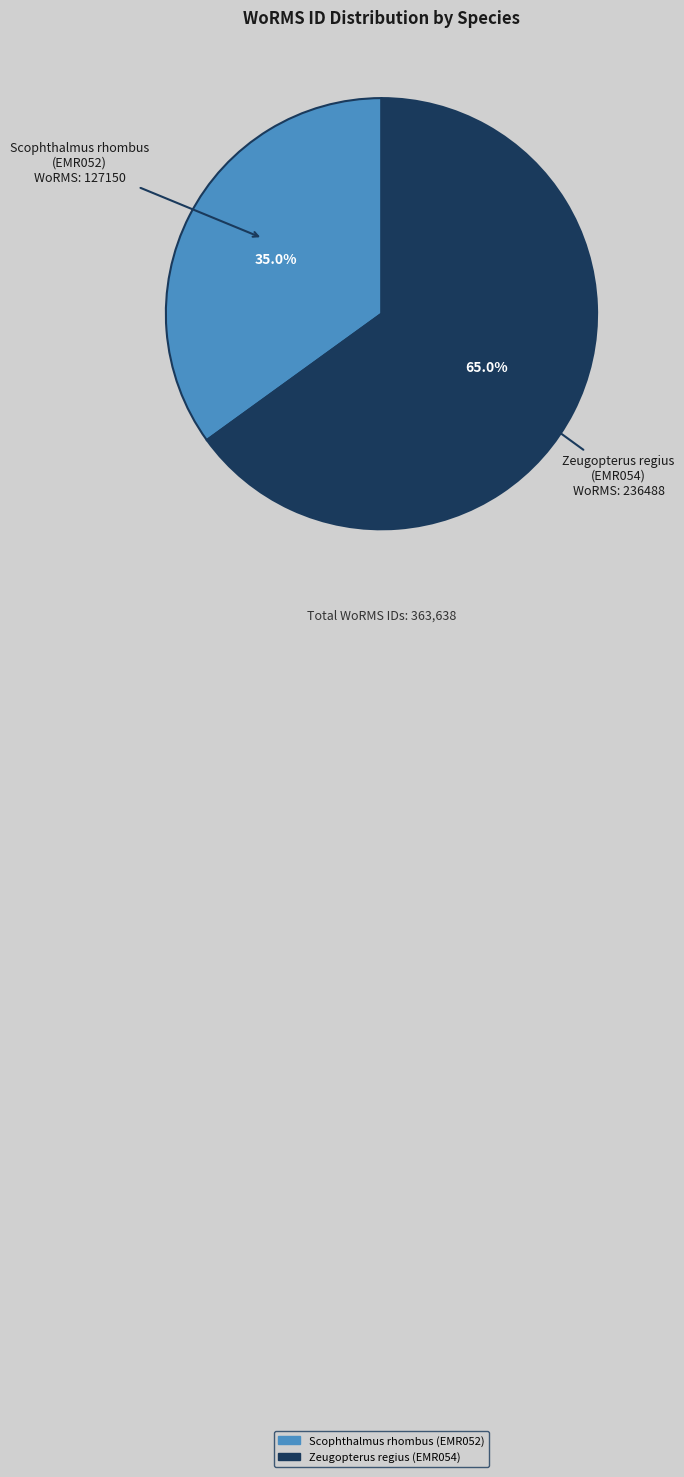

Do Scophthalmus rhombus (EMR052) and Zeugopterus regius (EMR054) together represent more than half of the pie?

Yes